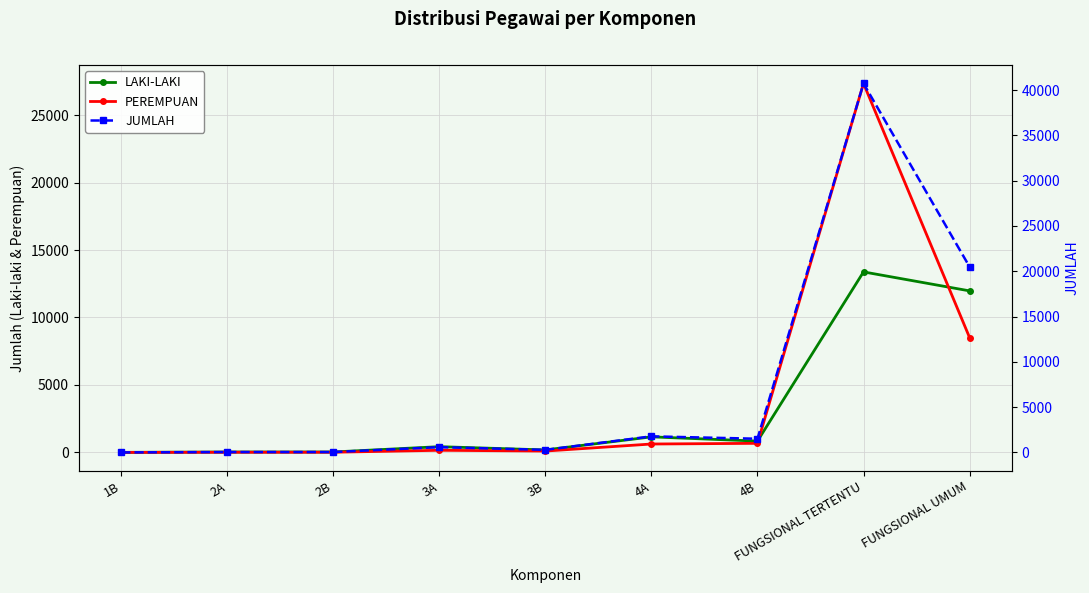

Reading right to left, transcribe all the data shown in this chart.

LAKI-LAKI: 11974	13380	837	1152	182	424	30	29	2
PEREMPUAN: 8517	27351	672	621	99	156	11	10	0
JUMLAH: 20491	40731	1509	1773	281	580	41	39	2